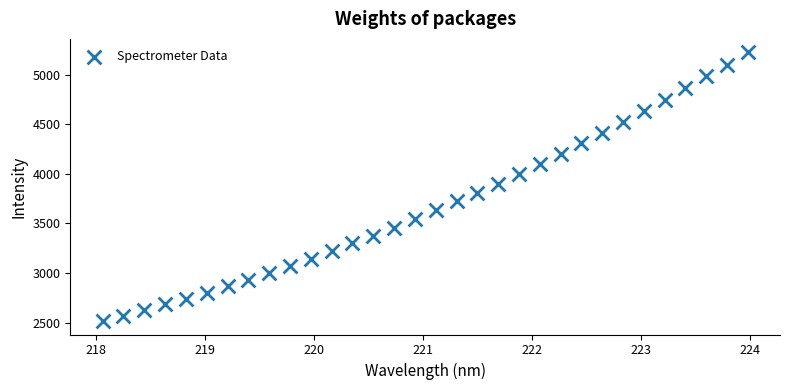

What is the range of Y values (max minus min)?

2709.1